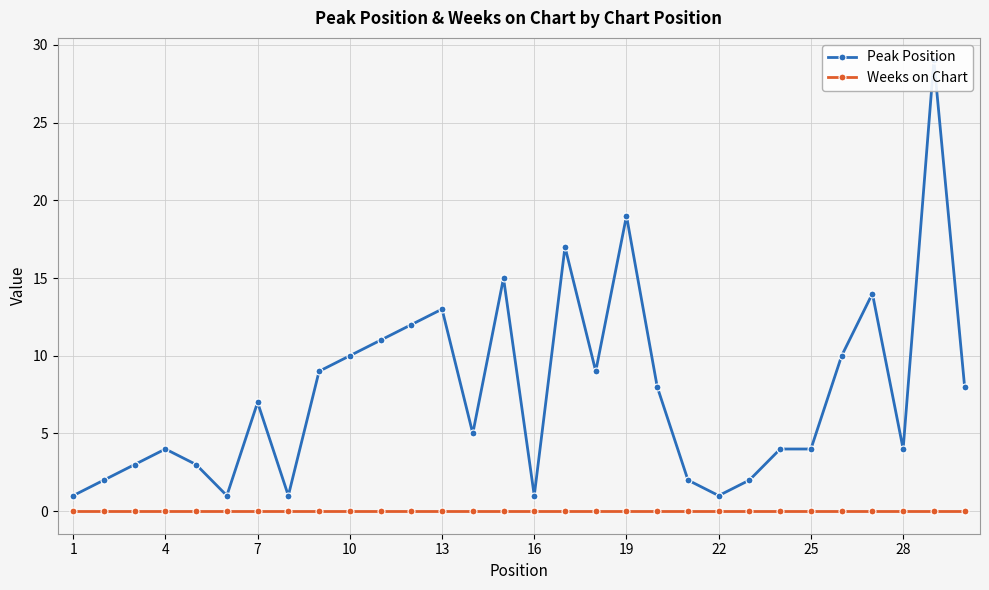

True or false: Weeks on Chart has a value of 0 at 13.

True